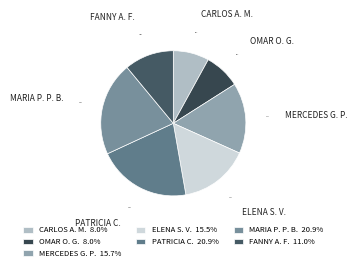

Count the number of slices in the pie.

7